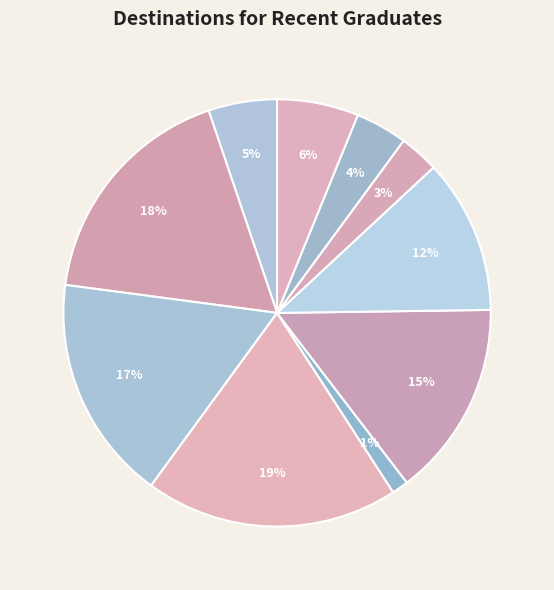

How many slices are in this pie chart?

10